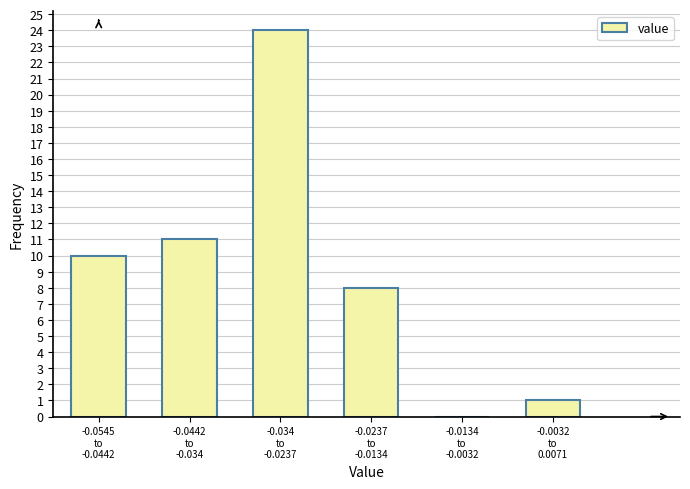

What is the maximum value shown in the chart?

24